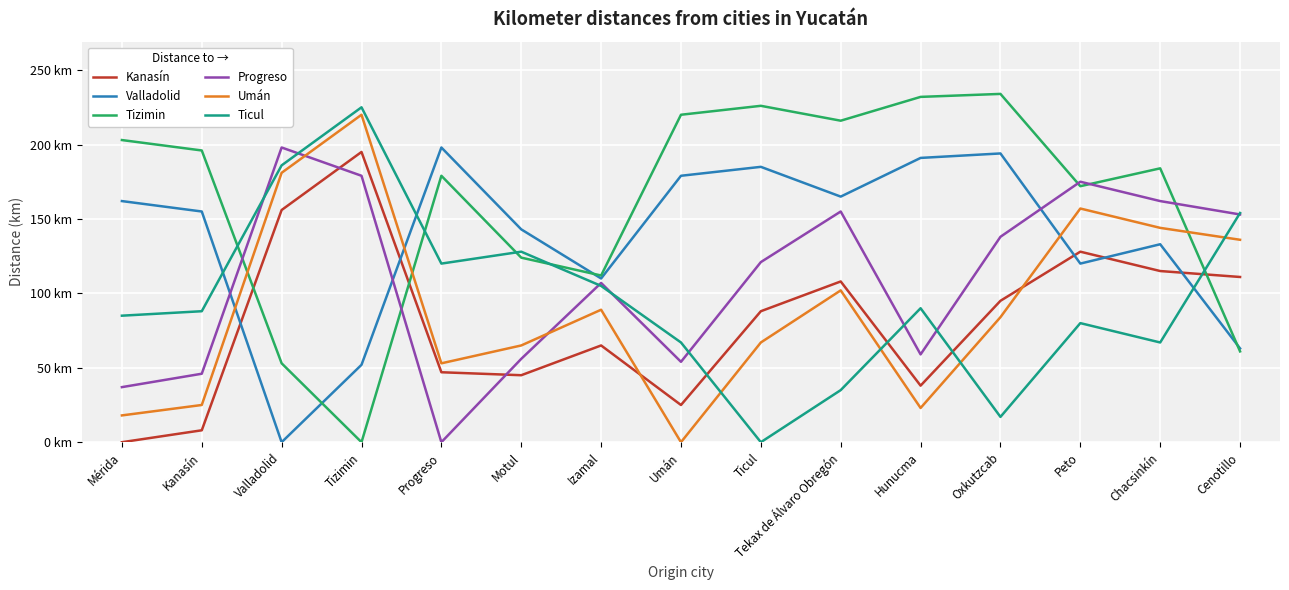

Is it true that Ticul equals 307 at Tizimin?

False